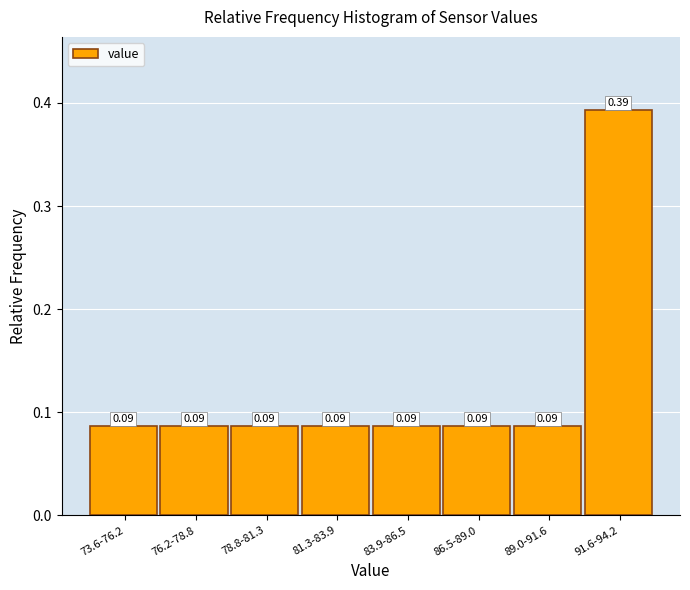

What is the difference between the maximum and minimum values?

0.3